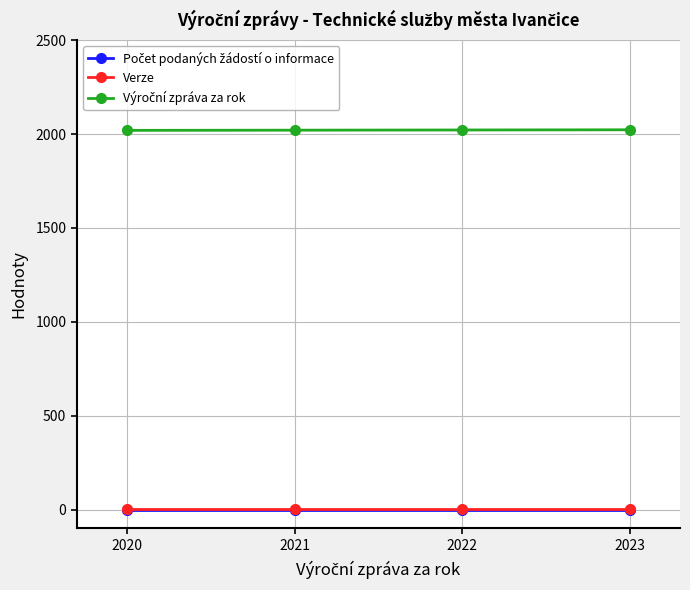

What is the approximate value of Verze at 2023?

1